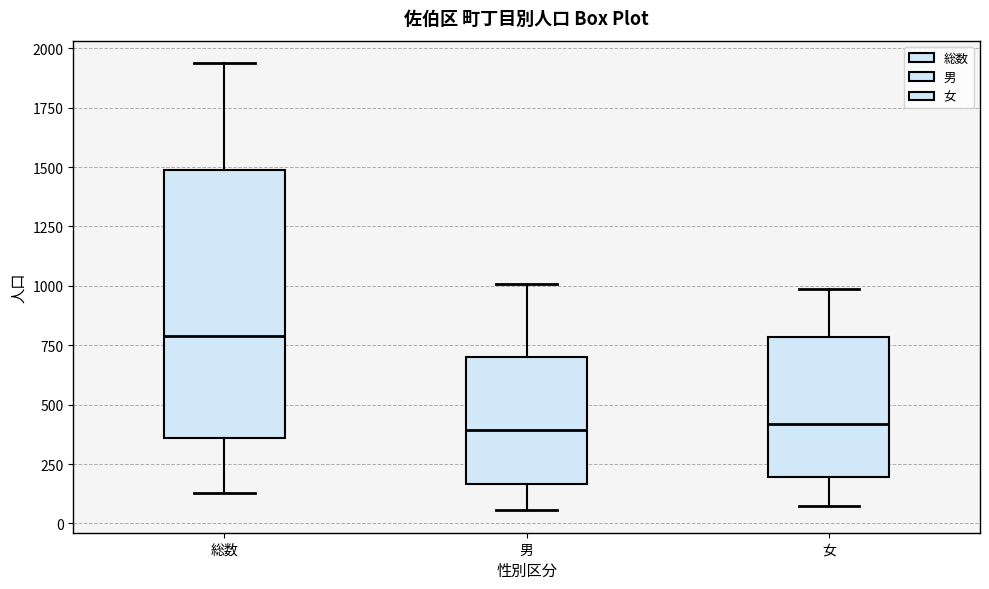

Reading left to right, transcribe this box plot: for each box, give where its median line is, the range the box spans, and where its two whiskers end, as read against the y-axis. The values are not printed on the chart, so give them approximately, as read against the axis.

総数: median 800, box 350 to 1500, whiskers 150 to 1950
男: median 400, box 150 to 700, whiskers 50 to 1000
女: median 400, box 200 to 800, whiskers 50 to 1000